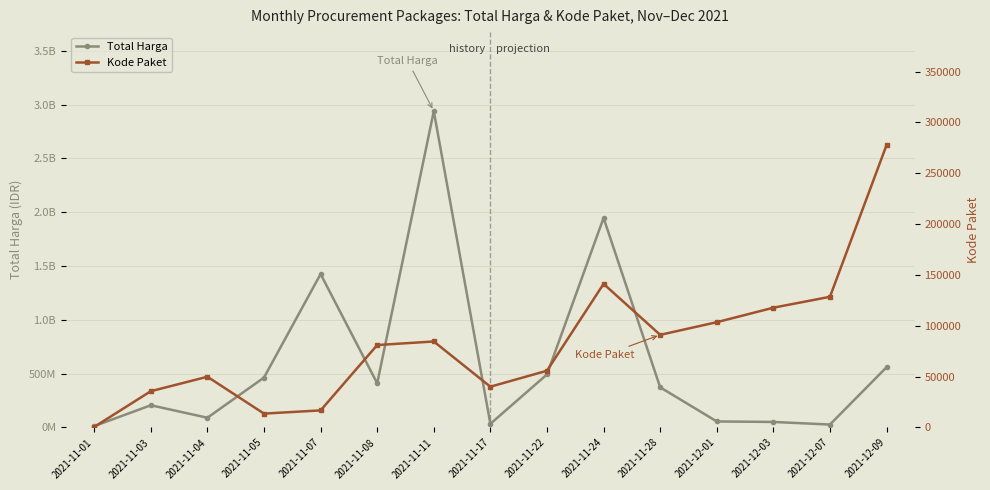

Is it true that Kode Paket equals 13652 at 2021-11-05?

True